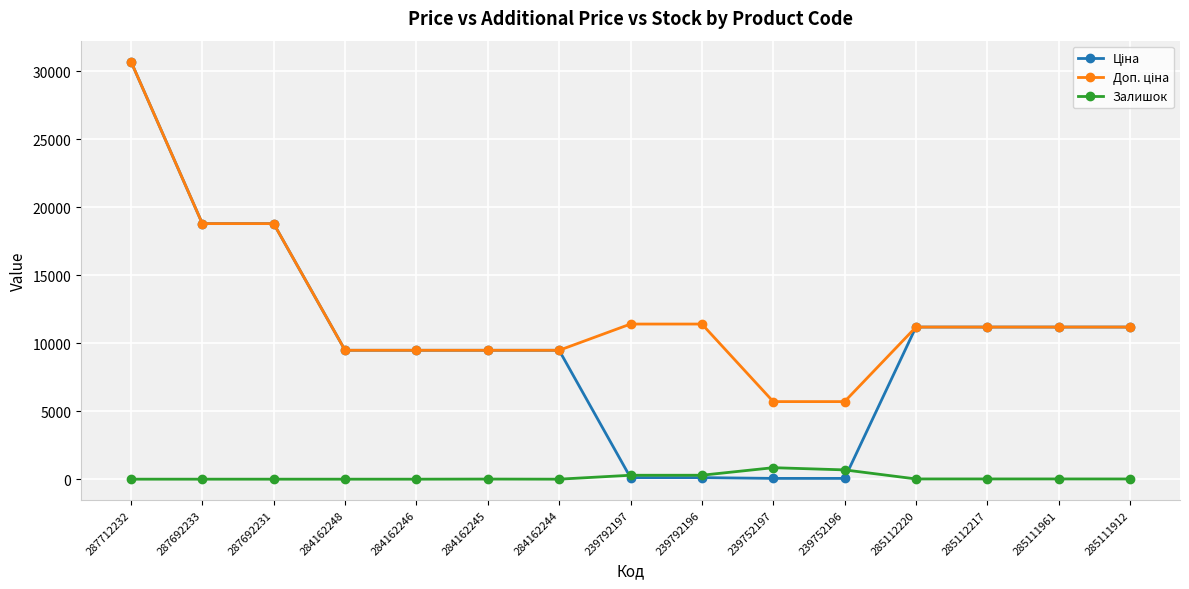

What is the greatest value displayed?

30717.1